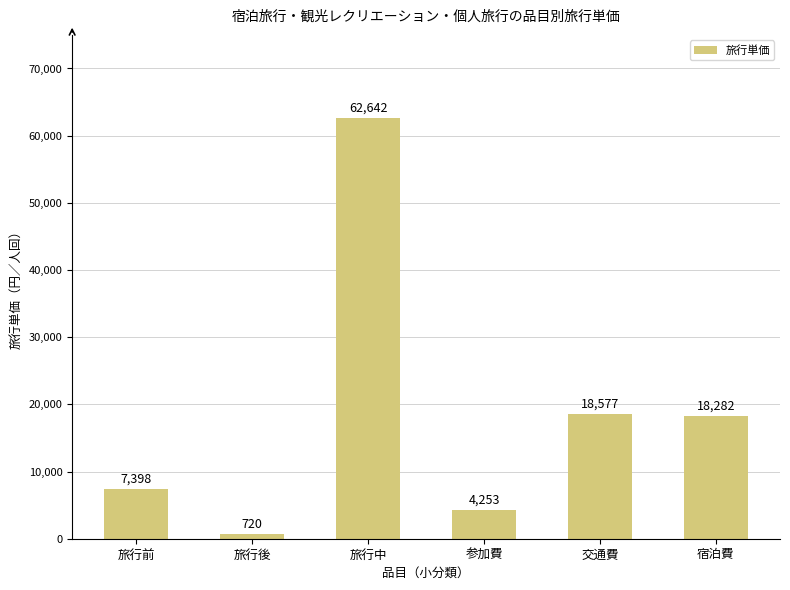

Reading left to right, extract all data points from this chart.

旅行前=7398	旅行後=720	旅行中=62642	参加費=4253	交通費=18577	宿泊費=18282